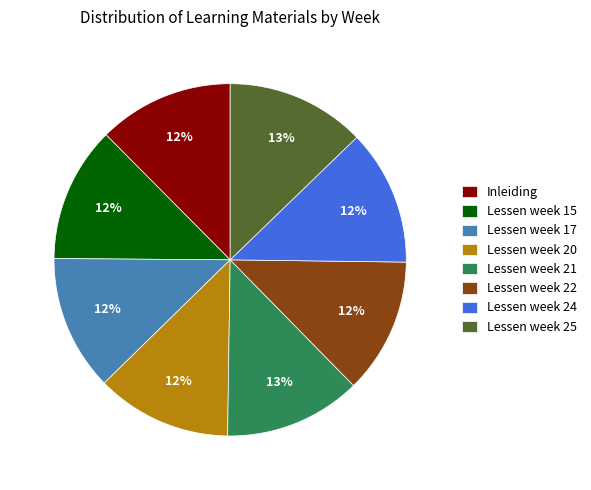

Count the number of slices in the pie.

8